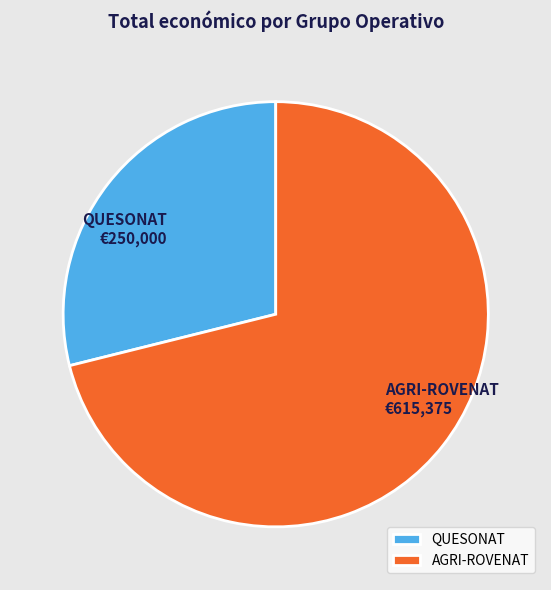

Is the sum of QUESONAT and AGRI-ROVENAT greater than half?

Yes